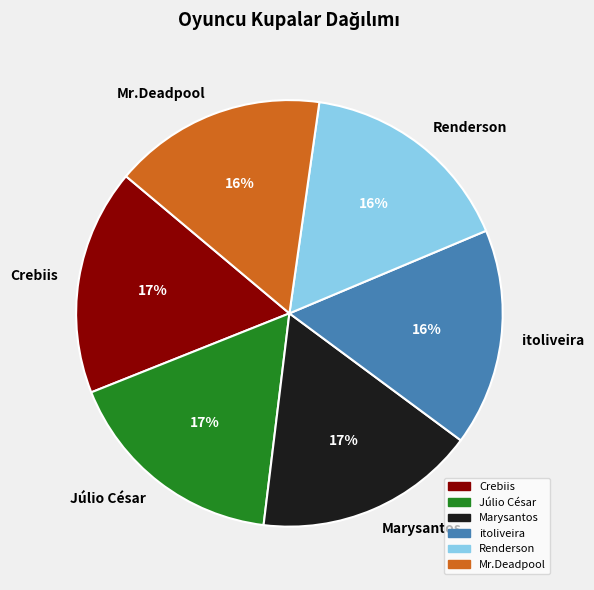

What is the ratio of the value at Mr.Deadpool to the value at Crebiis?

0.9